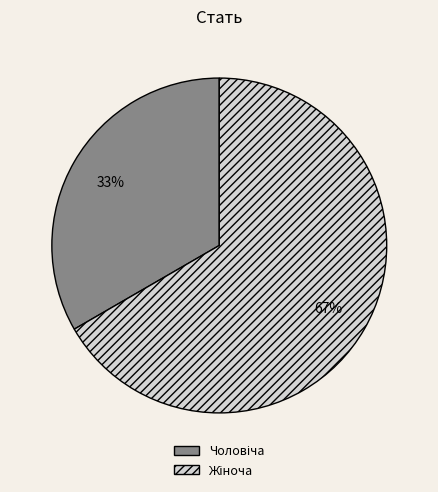

To the nearest percent, what is the average slice percentage?

50%